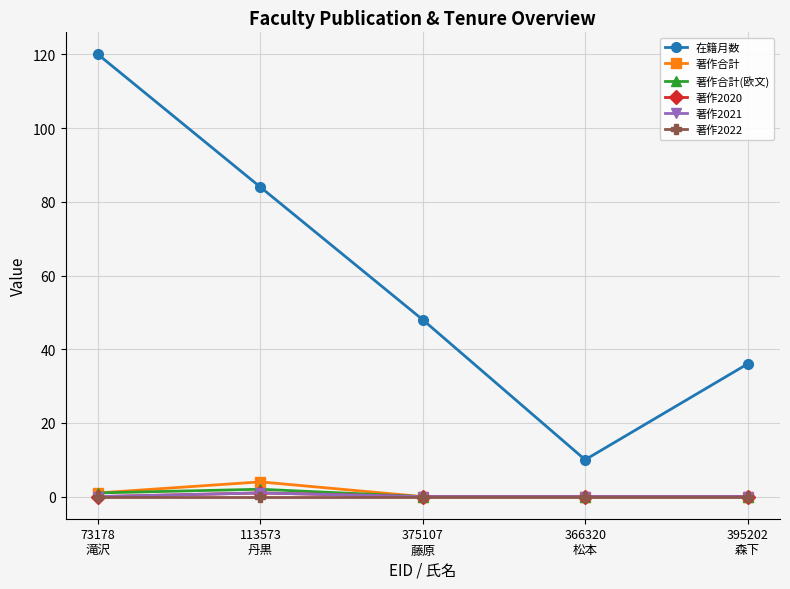

Reading left to right, what are all the values shown in this chart?

在籍月数: 120	84	48	10	36
著作合計: 1	4	0	0	0
著作合計(欧文): 1	2	0	0	0
著作2020: 0	1	0	0	0
著作2021: 0	1	0	0	0
著作2022: 0	0	0	0	0